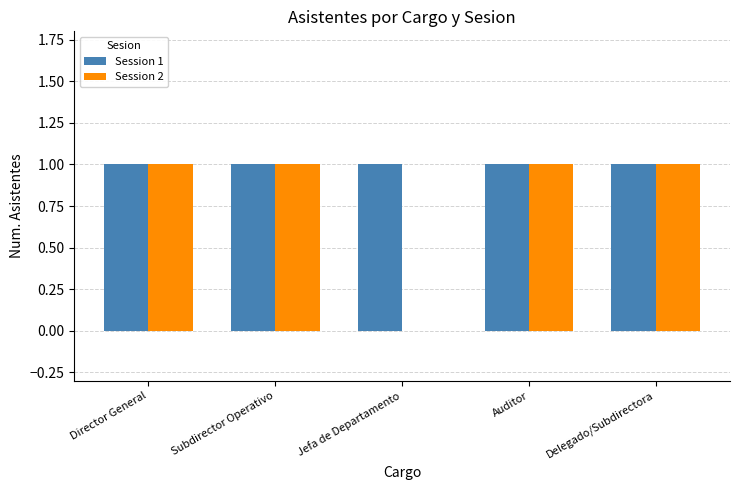

Is it true that Session 2 equals 1 at Auditor?

True